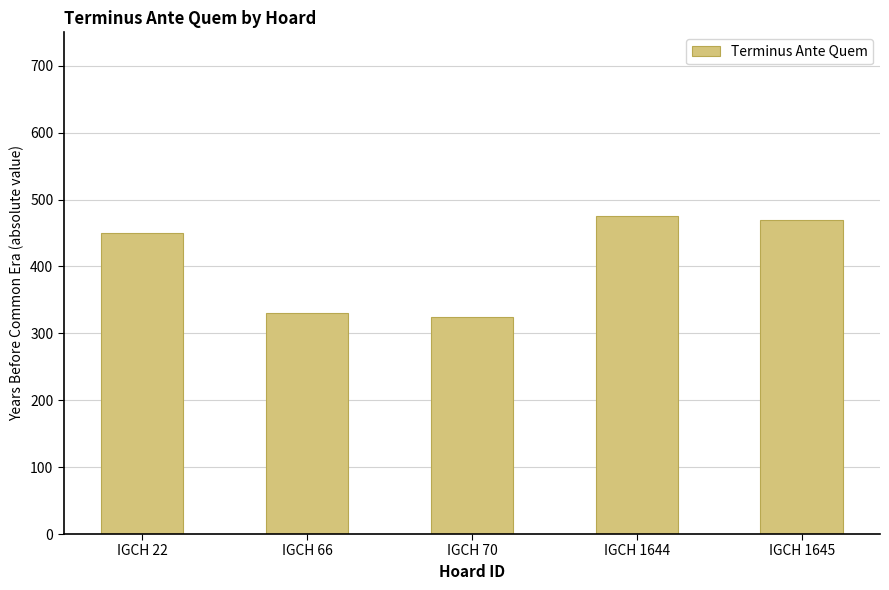

What is the minimum value shown in the chart?

325